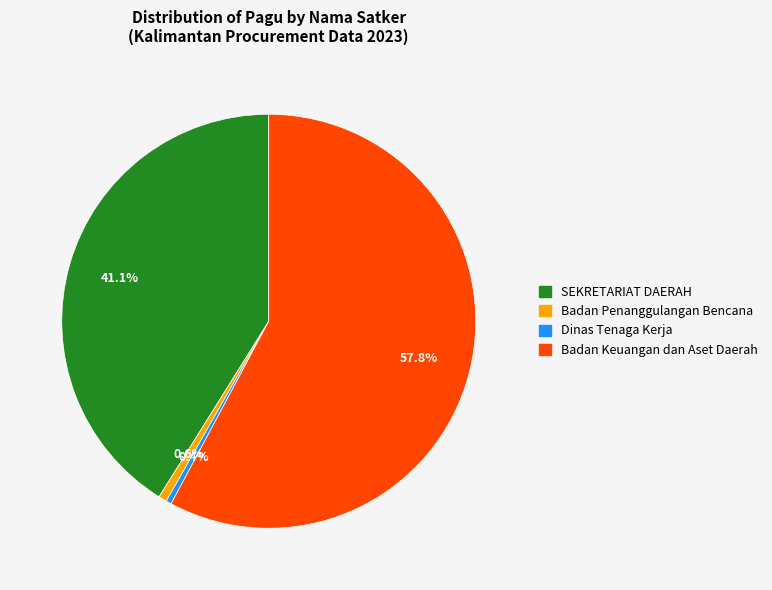

Does any single category account for the majority?

Yes